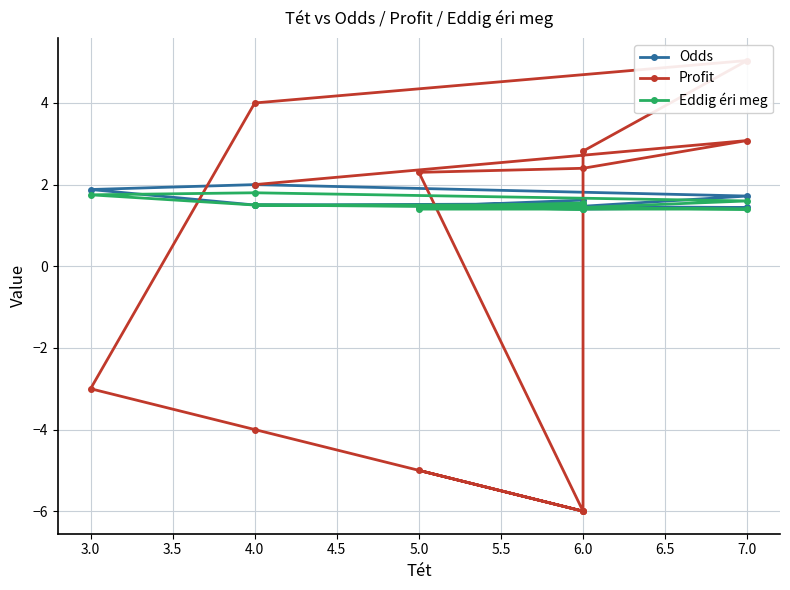

What is the average value of the Odds series?

1.6